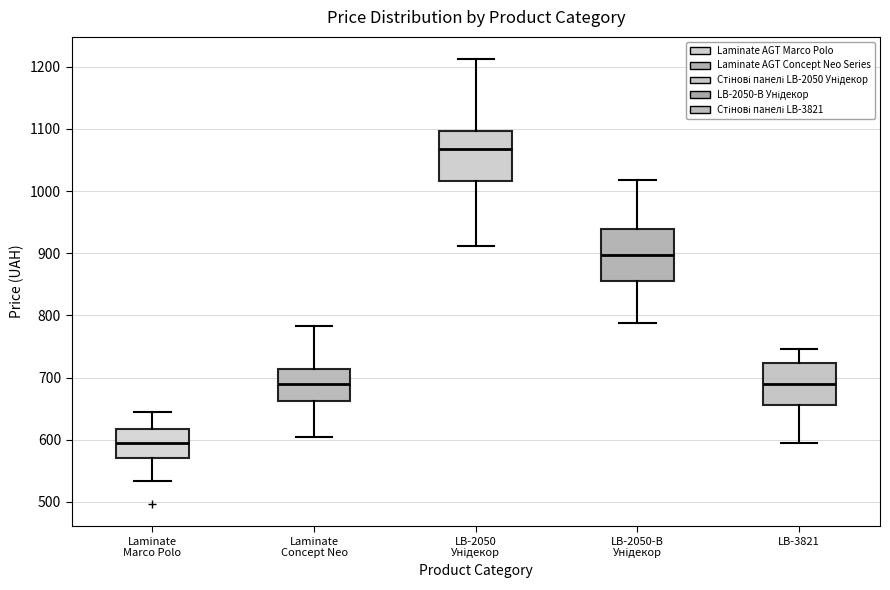

Where does the upper whisker of the box for LB-3821 end on the y-axis? The values are not printed on the chart, so give them approximately, as read against the axis.

750